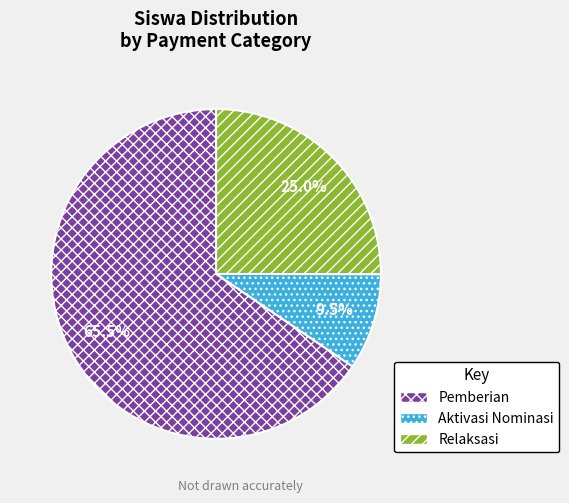

Count the number of slices in the pie.

3